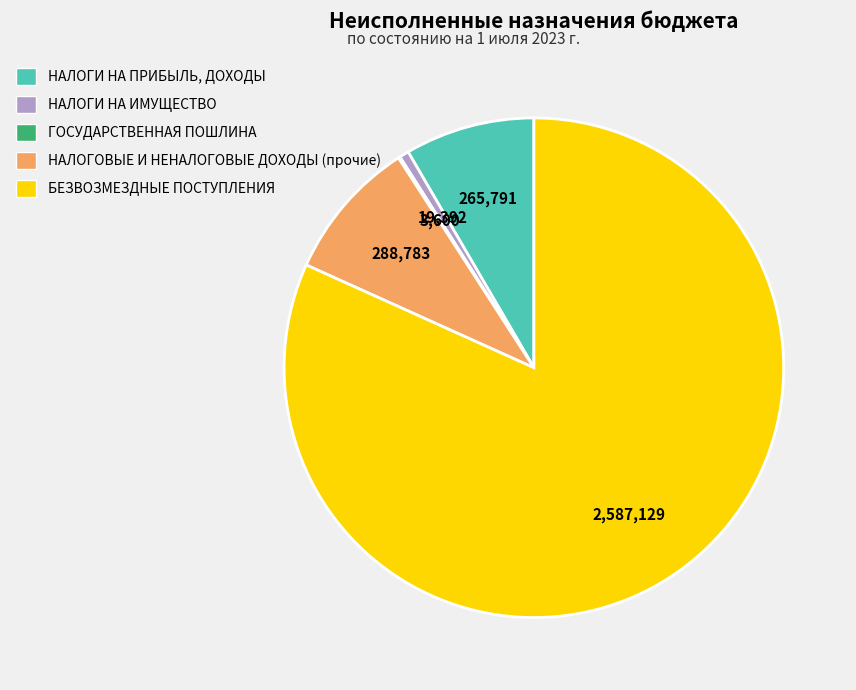

Which slice represents more than half of the pie?

БЕЗВОЗМЕЗДНЫЕ ПОСТУПЛЕНИЯ